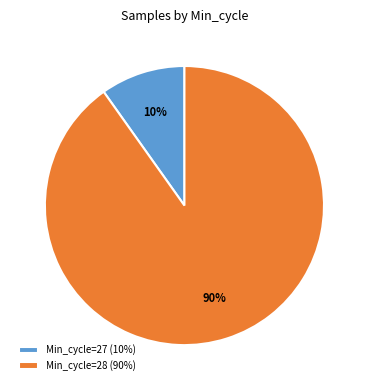

What percentage is the Min_cycle=28 (90%) slice, to the nearest percent?

90%